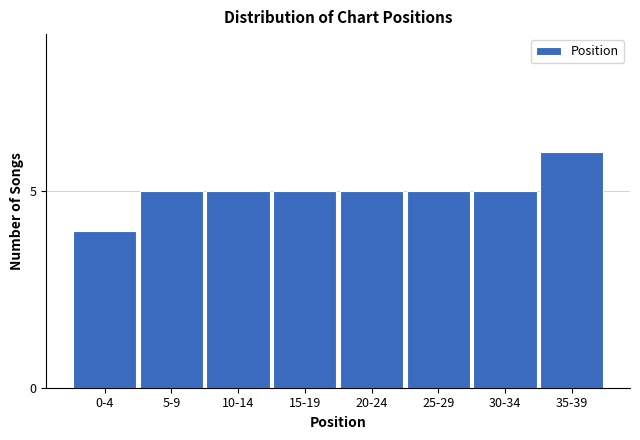

Reading right to left, list all the values displayed in this chart.

35-39=6	30-34=5	25-29=5	20-24=5	15-19=5	10-14=5	5-9=5	0-4=4